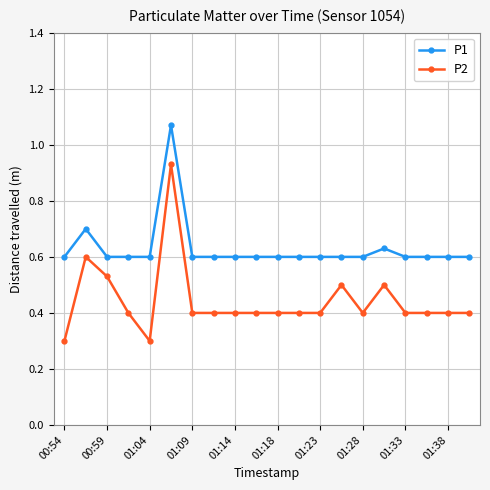

Which series has the widest spread of values?

P2